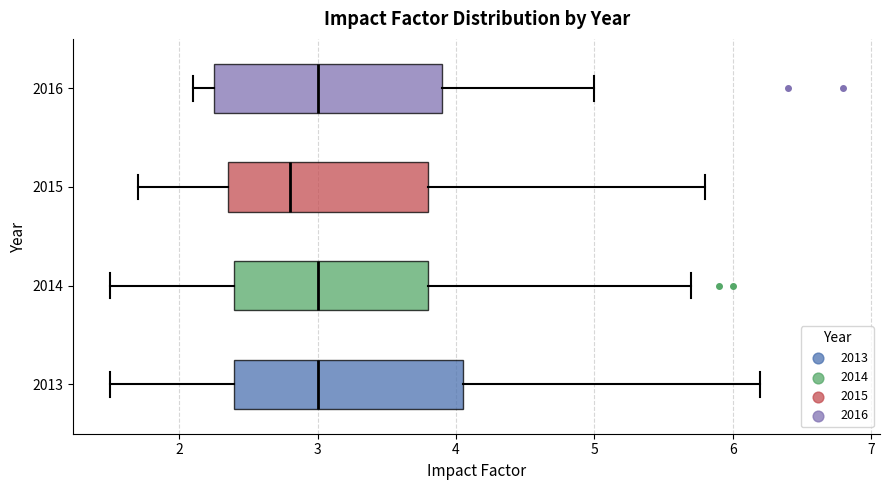

Reading bottom to top, read every box against the x-axis: the position of its median line, the range the box covers, and the ends of its whiskers. The values are not printed on the chart, so give them approximately, as read against the axis.

2013: median 3.0, box 2.4 to 4.1, whiskers 1.5 to 6.2
2014: median 3.0, box 2.4 to 3.8, whiskers 1.5 to 5.7
2015: median 2.8, box 2.4 to 3.8, whiskers 1.7 to 5.8
2016: median 3.0, box 2.3 to 3.9, whiskers 2.1 to 5.0